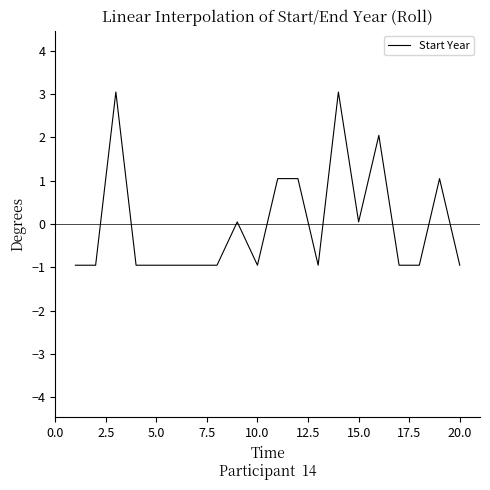

What is the minimum value shown in the chart?

-0.9